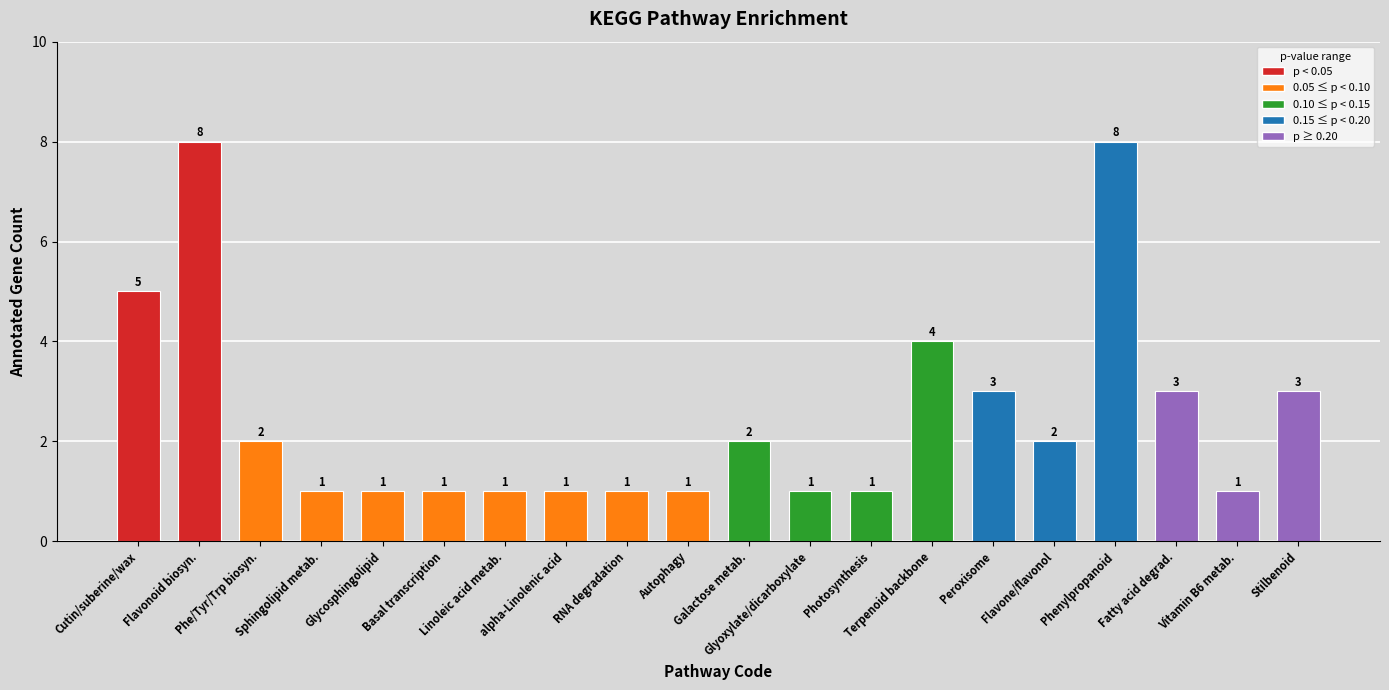

What is the value of the 15th bar from the left?

3